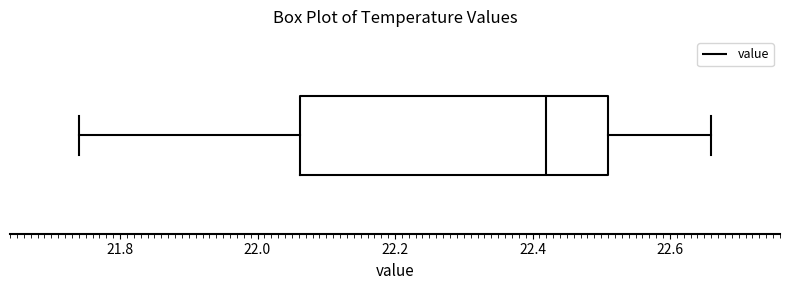

Where does the left whisker of the box end on the x-axis? The values are not printed on the chart, so give them approximately, as read against the axis.

21.74